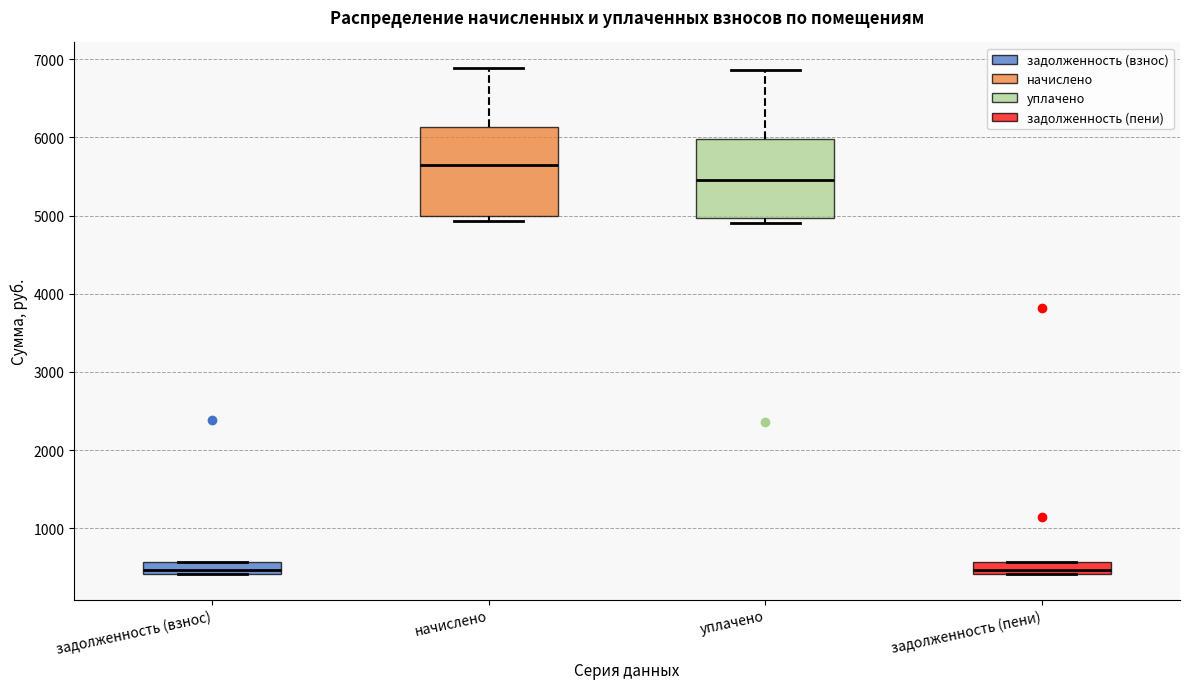

Reading left to right, read every box against the y-axis: the position of its median line, the range the box covers, and the ends of its whiskers. The values are not printed on the chart, so give them approximately, as read against the axis.

задолженность (взнос): median 500, box 400 to 600, whiskers 400 to 600
начислено: median 5600, box 5000 to 6100, whiskers 4900 to 6900
уплачено: median 5500, box 5000 to 6000, whiskers 4900 to 6900
задолженность (пени): median 500, box 400 to 600, whiskers 400 to 600